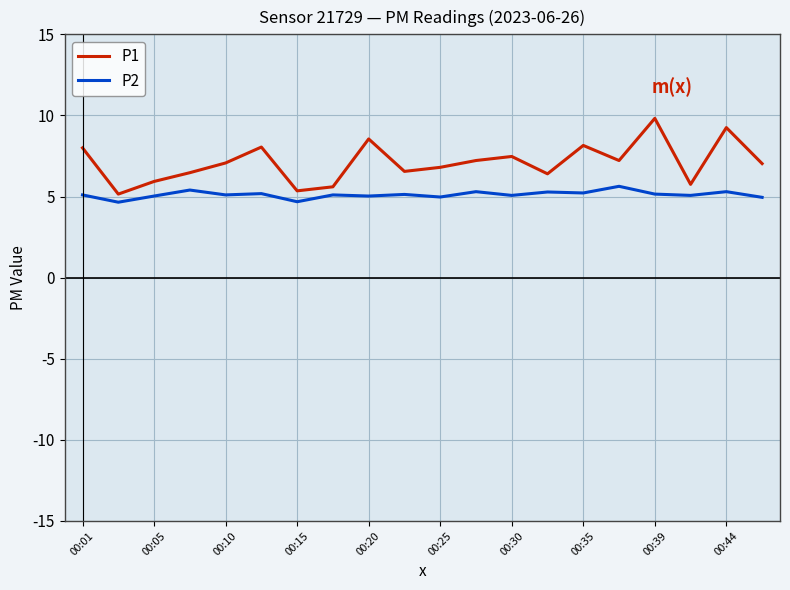

Count the number of data series in this chart.

2